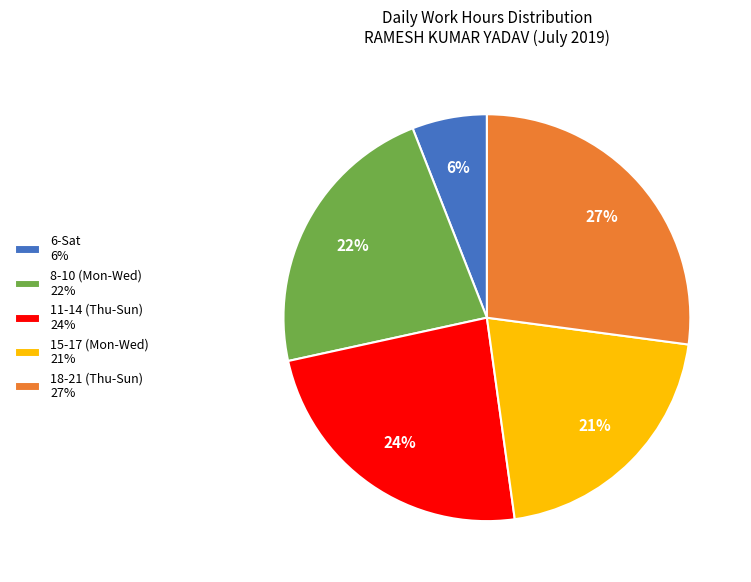

How many segments does this pie chart have?

5